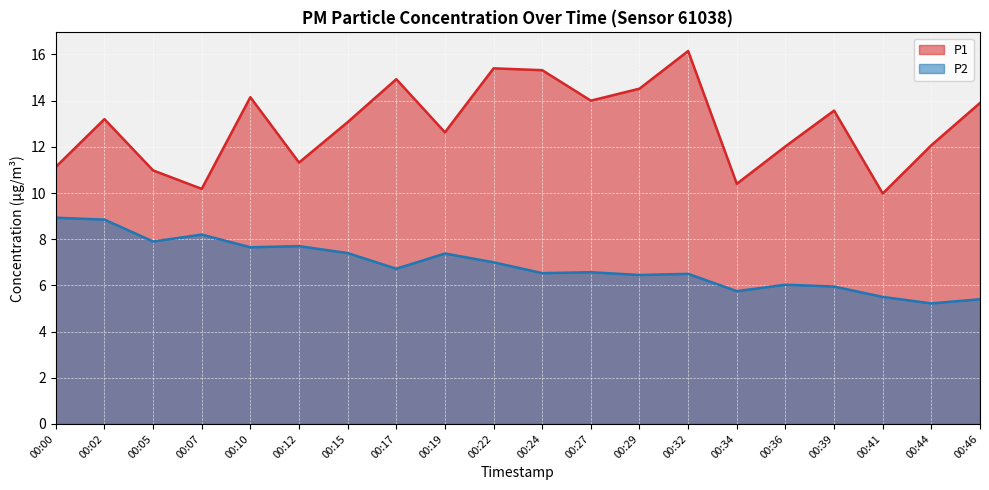

Between 00:07 and 00:29, which is larger?

00:29